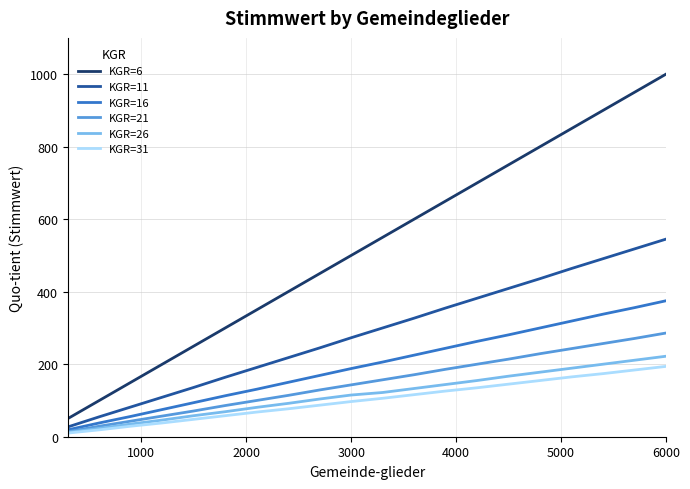

Which series has the largest total across all categories?

KGR=6